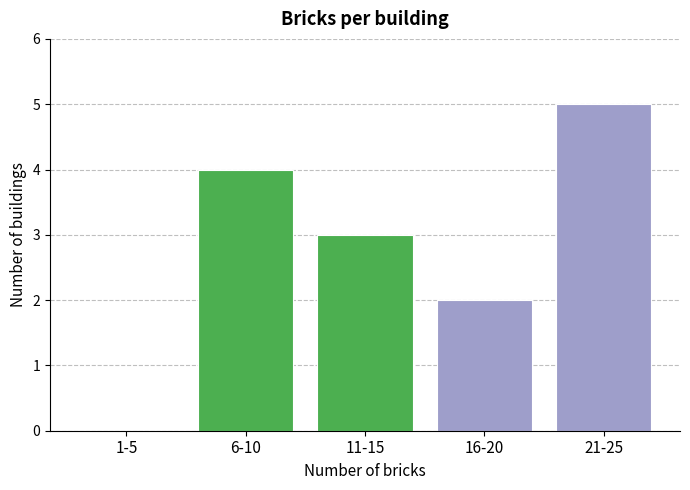

Reading left to right, what are all the values shown in this chart?

1-5=0	6-10=4	11-15=3	16-20=2	21-25=5